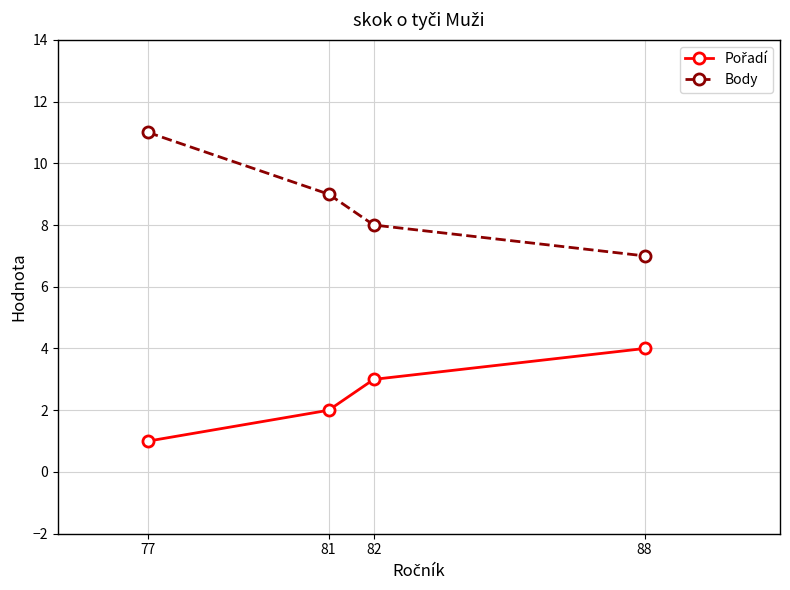

The value of Body at 77 is 18. True or false?

False